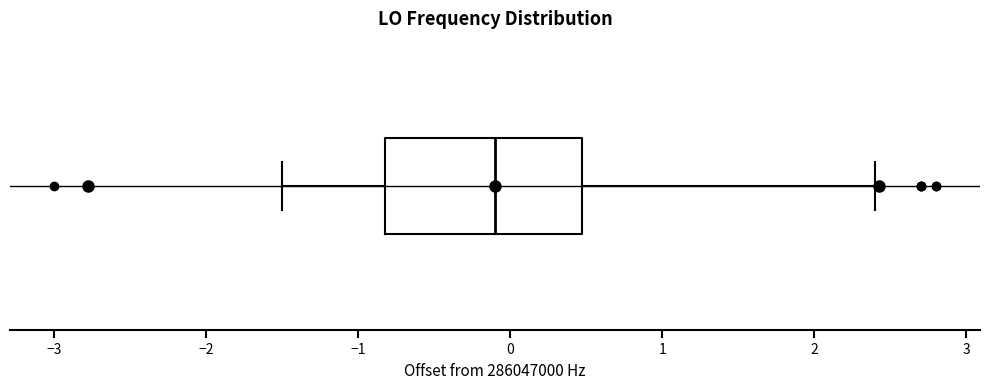

Read this box plot against the x-axis: the position of the median line, the range covered by the box, and the ends of both whiskers. The values are not printed on the chart, so give them approximately, as read against the axis.

median -0.1, box -0.8 to 0.5, whiskers -1.5 to 2.4